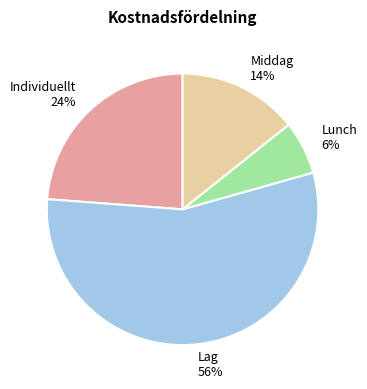

Is it true that Lag is 56% of the pie?

True